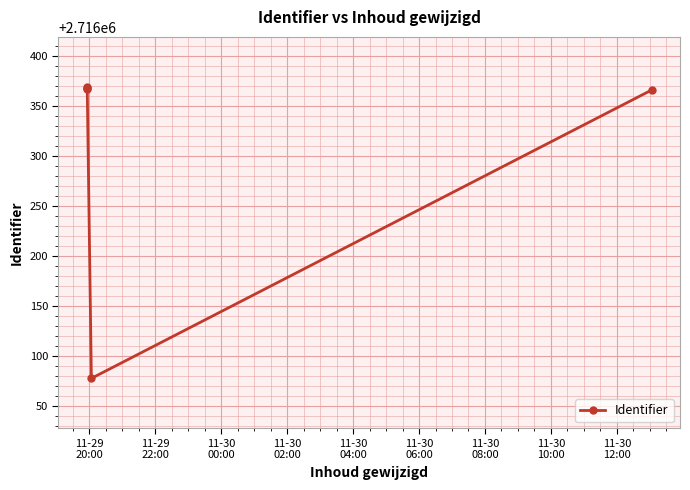

What is the difference between the maximum and minimum values?

291